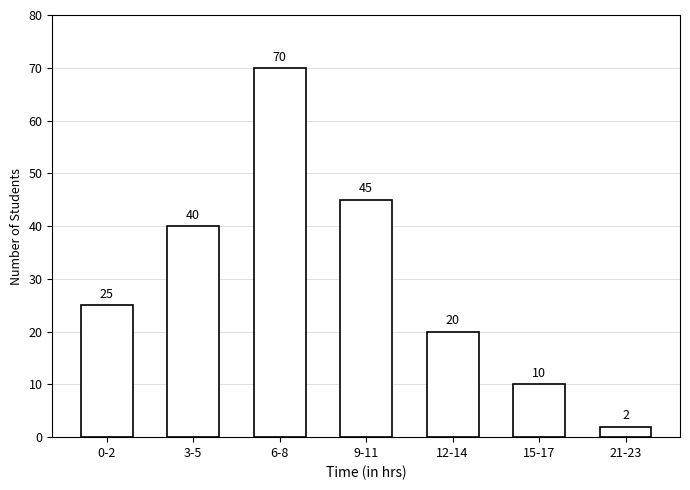

Reading right to left, transcribe all the data shown in this chart.

2	10	20	45	70	40	25